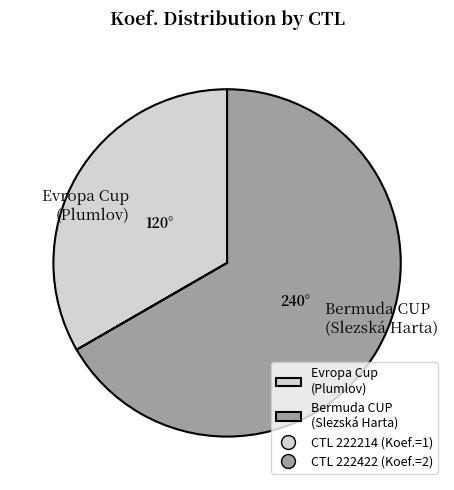

Do Bermuda CUP (Slezská Harta) and Evropa Cup (Plumlov) together represent more than half of the pie?

Yes